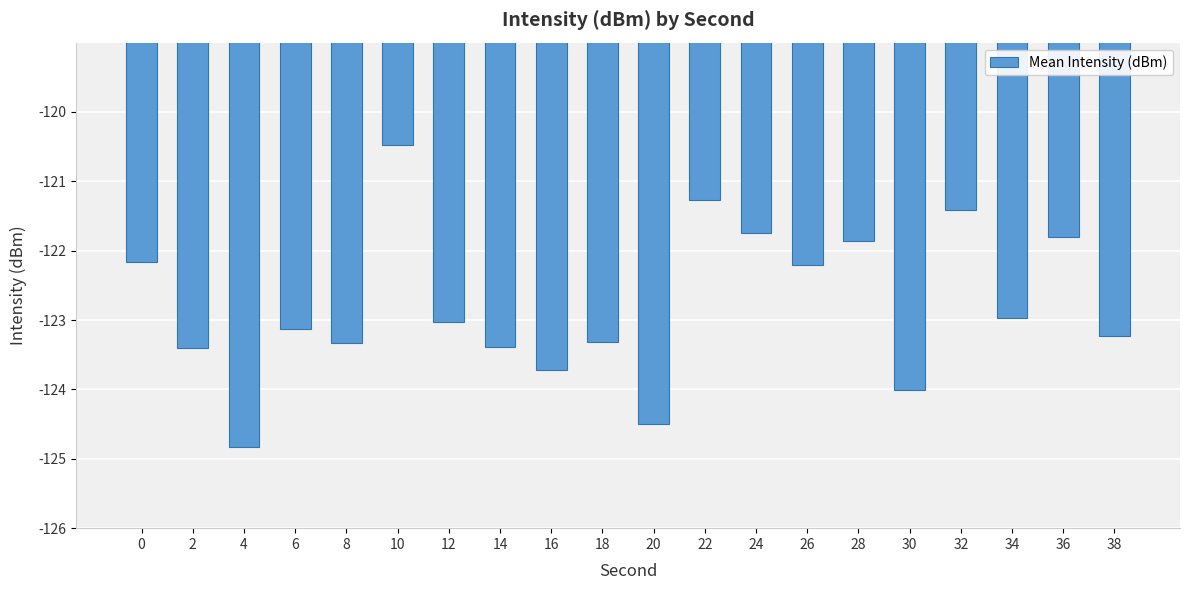

Between 22 and 24, which is larger?

22